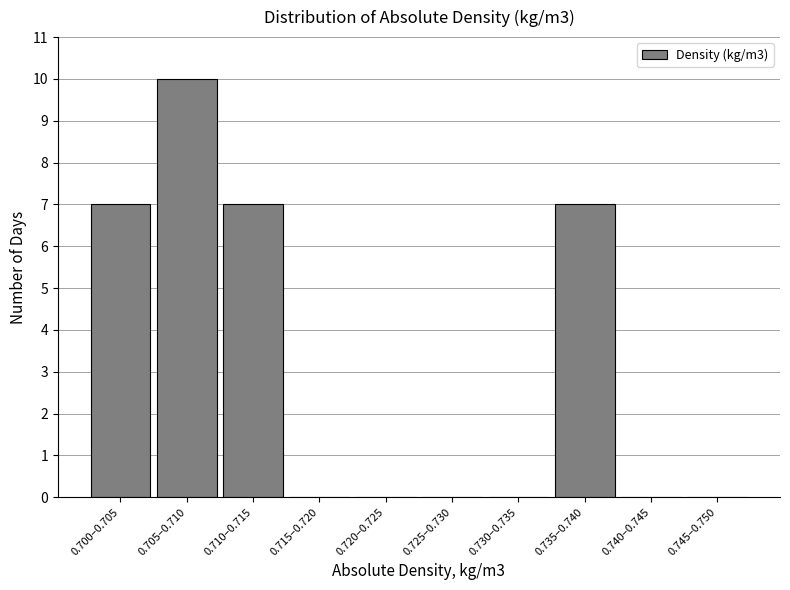

Reading left to right, extract all data points from this chart.

0.700–0.705=7	0.705–0.710=10	0.710–0.715=7	0.715–0.720=0	0.720–0.725=0	0.725–0.730=0	0.730–0.735=0	0.735–0.740=7	0.740–0.745=0	0.745–0.750=0